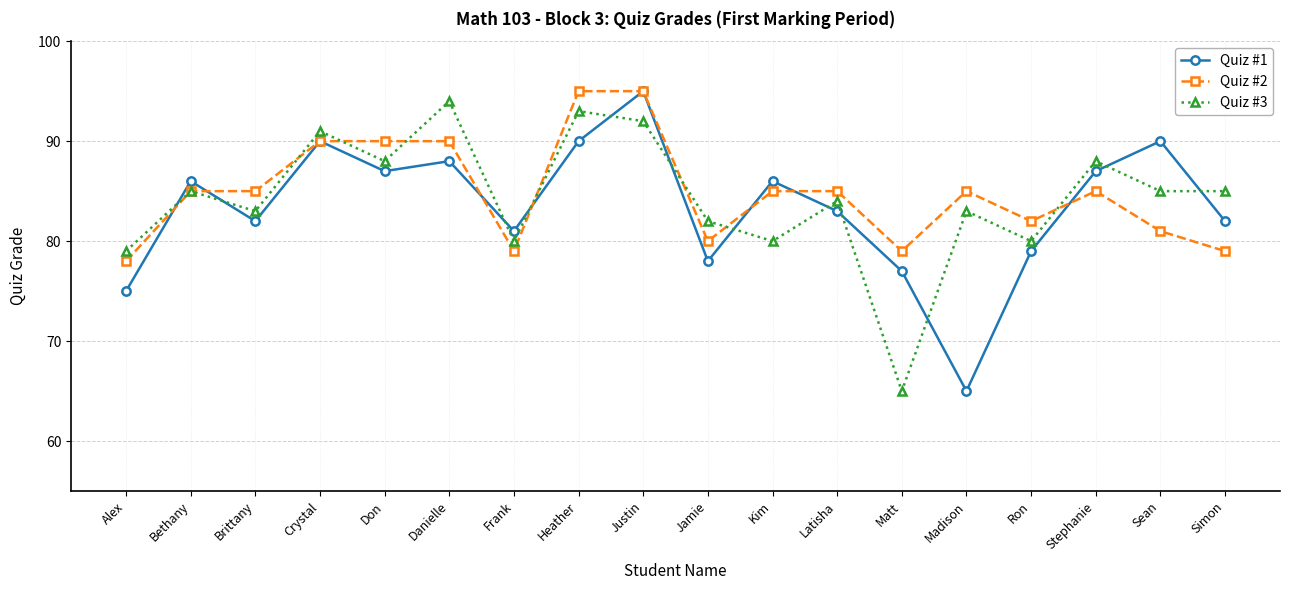

Reading left to right, extract all data points from this chart.

Quiz #1: Alex=75	Bethany=86	Brittany=82	Crystal=90	Don=87	Danielle=88	Frank=81	Heather=90	Justin=95	Jamie=78	Kim=86	Latisha=83	Matt=77	Madison=65	Ron=79	Stephanie=87	Sean=90	Simon=82
Quiz #2: Alex=78	Bethany=85	Brittany=85	Crystal=90	Don=90	Danielle=90	Frank=79	Heather=95	Justin=95	Jamie=80	Kim=85	Latisha=85	Matt=79	Madison=85	Ron=82	Stephanie=85	Sean=81	Simon=79
Quiz #3: Alex=79	Bethany=85	Brittany=83	Crystal=91	Don=88	Danielle=94	Frank=80	Heather=93	Justin=92	Jamie=82	Kim=80	Latisha=84	Matt=65	Madison=83	Ron=80	Stephanie=88	Sean=85	Simon=85